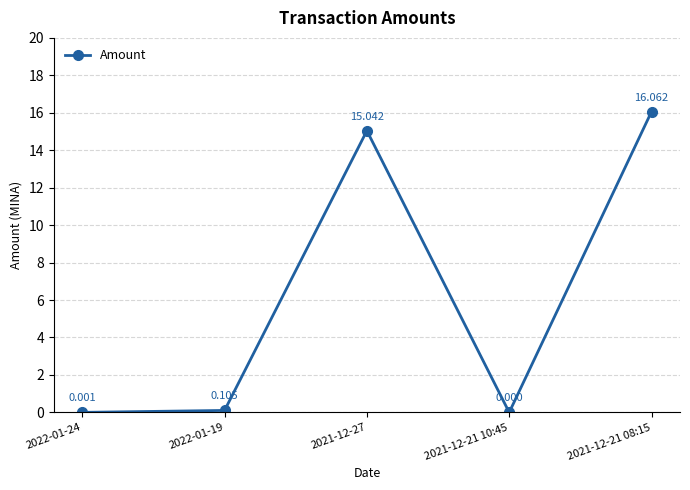

True or false: the data has more than 2 interior local peaks.

False